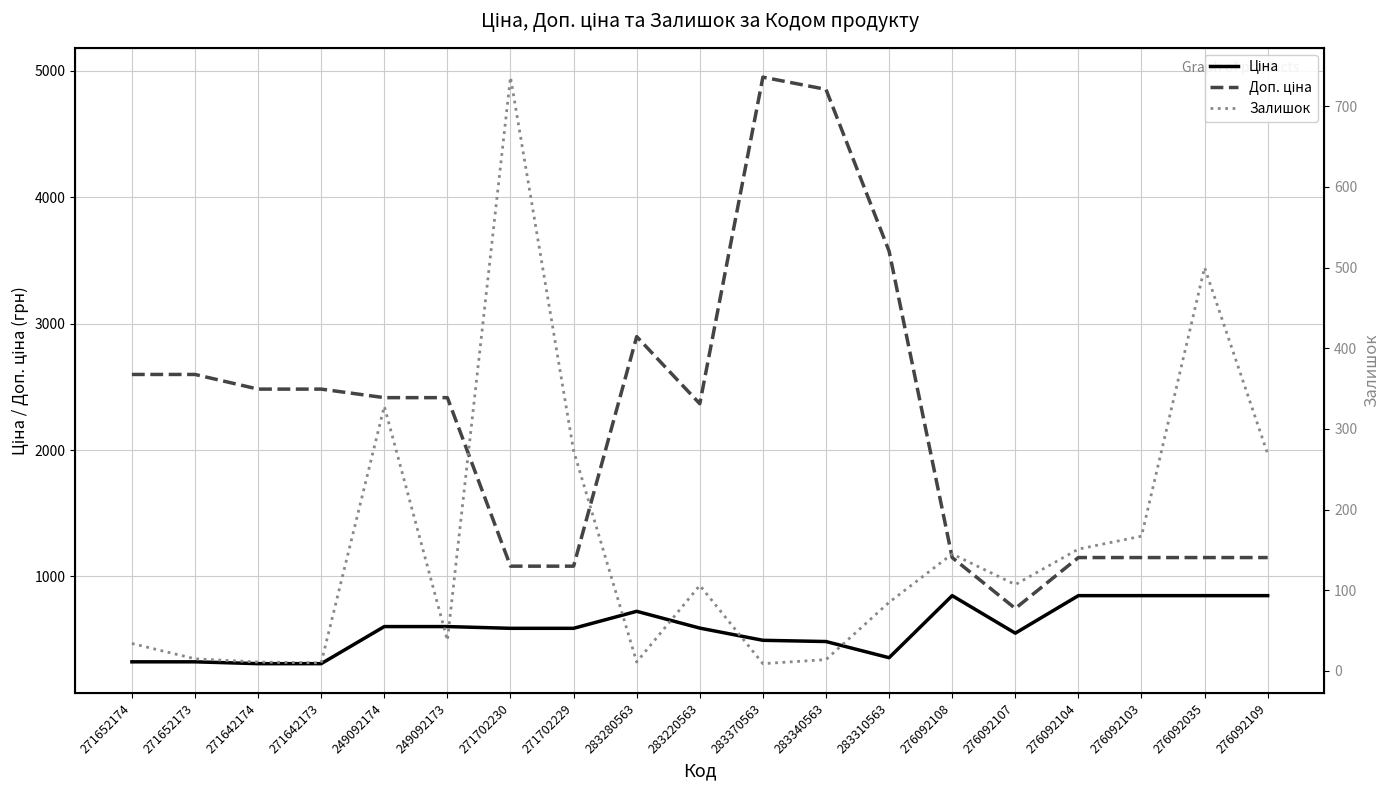

What is the difference between the maximum and minimum values in the Залишок series?

727.0